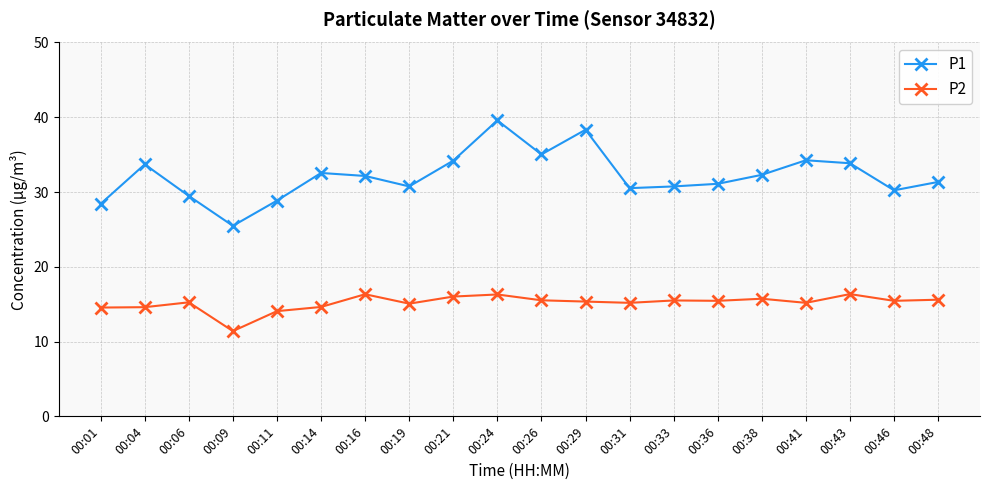

Is it true that P1 equals 30.5 at 00:31?

True